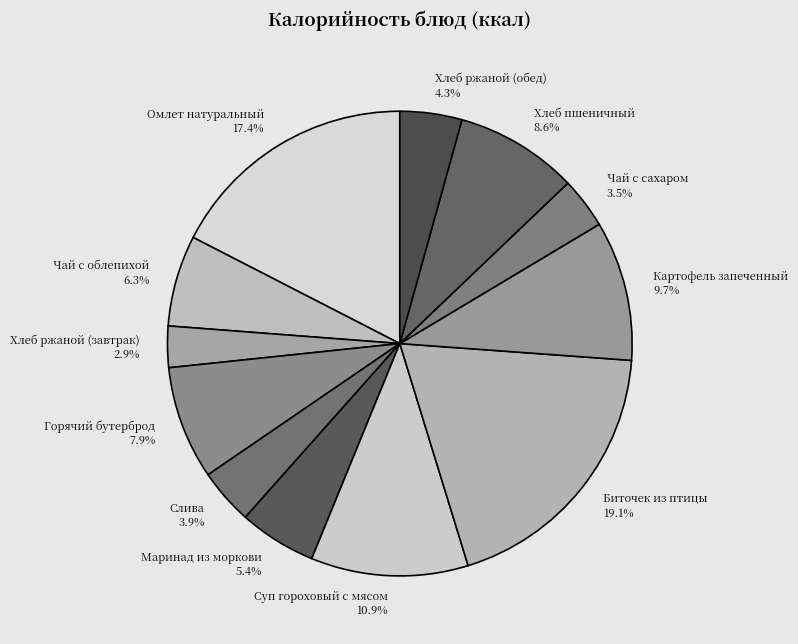

To the nearest percent, what percentage of the pie is Хлеб ржаной (завтрак)?

3%